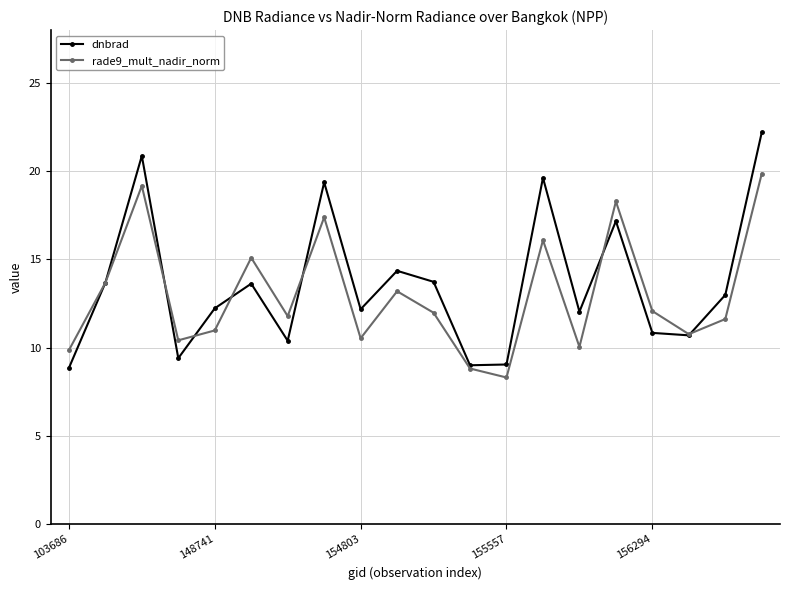

Which series has the largest total across all categories?

dnbrad